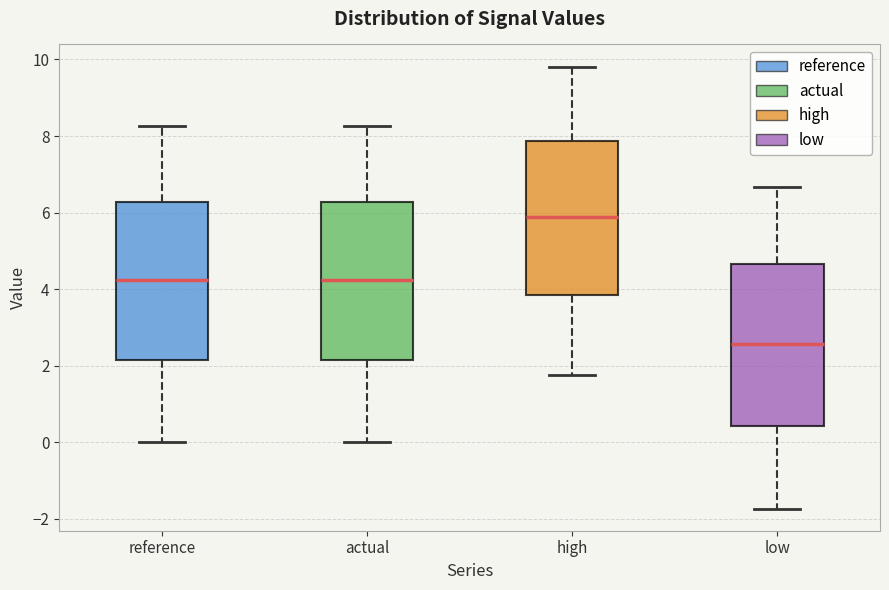

Reading left to right, transcribe this box plot: for each box, give where its median line is, the range the box spans, and where its two whiskers end, as read against the y-axis. The values are not printed on the chart, so give them approximately, as read against the axis.

reference: median 4.2, box 2.2 to 6.2, whiskers 0.0 to 8.2
actual: median 4.2, box 2.2 to 6.2, whiskers 0.0 to 8.2
high: median 5.8, box 3.8 to 7.8, whiskers 1.8 to 9.8
low: median 2.6, box 0.4 to 4.6, whiskers -1.8 to 6.6